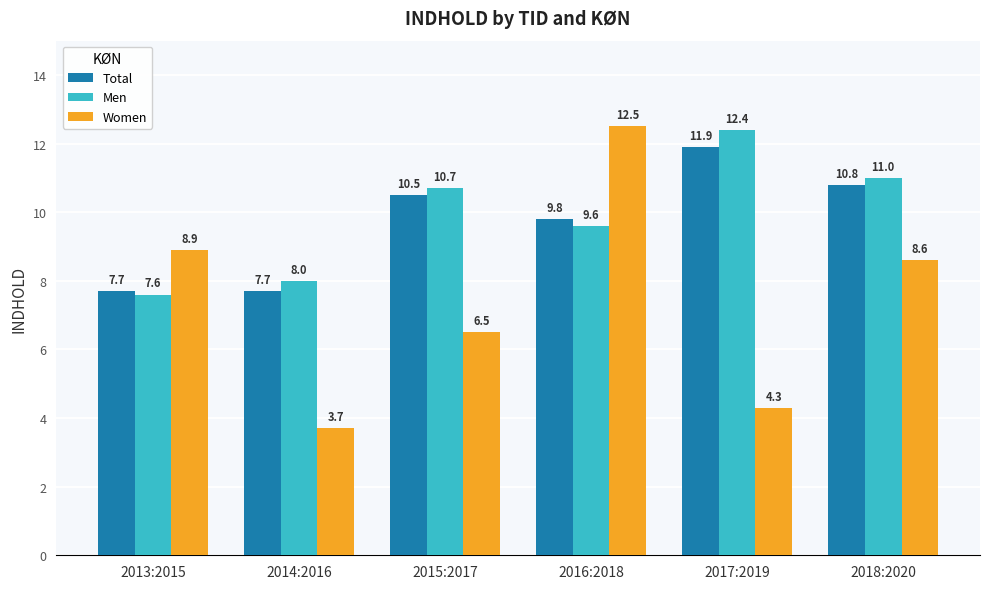

Is it true that Total equals 7.7 at 2013:2015?

True